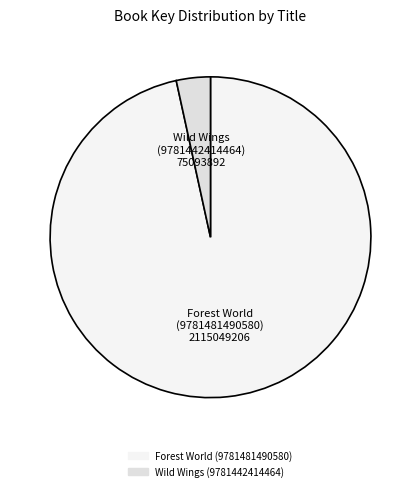

How many slices are in this pie chart?

2